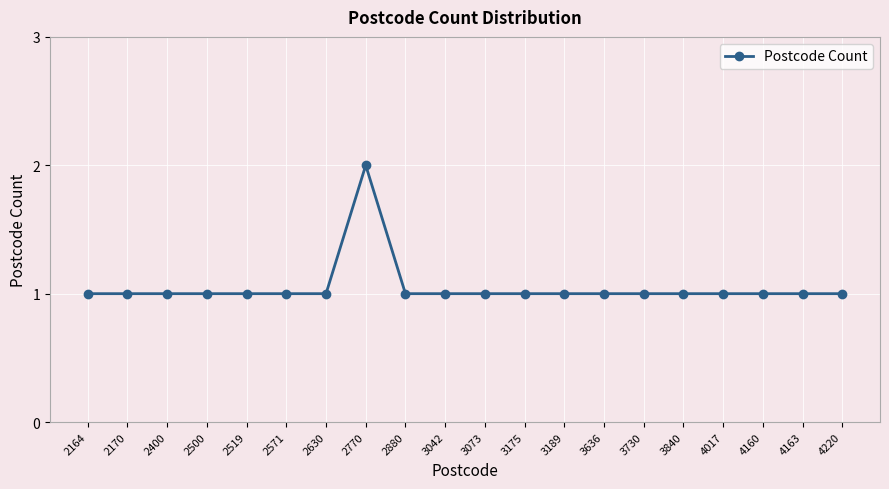

What is the sum of all values?

21